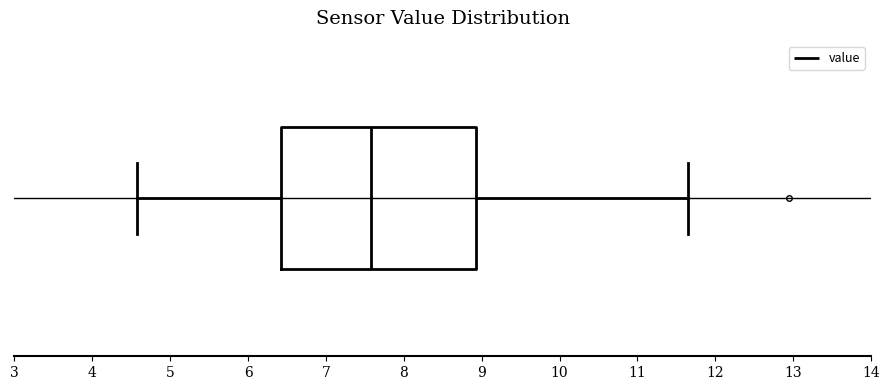

Where does the median line of the box sit on the x-axis? The values are not printed on the chart, so give them approximately, as read against the axis.

7.6